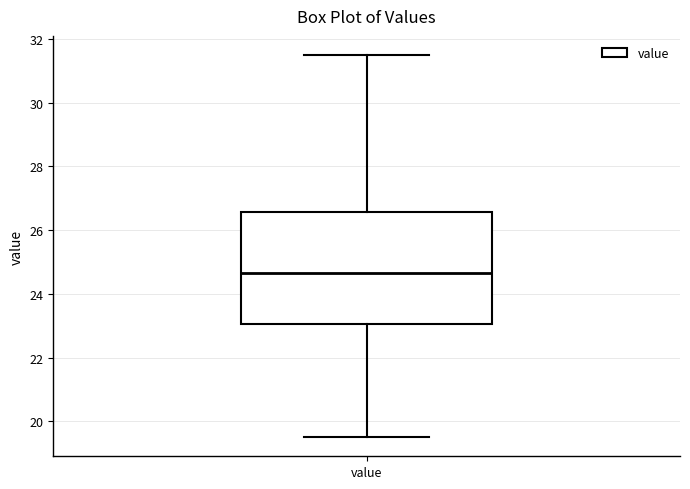

Where is the lower edge of the box for value on the y-axis? The values are not printed on the chart, so give them approximately, as read against the axis.

23.0